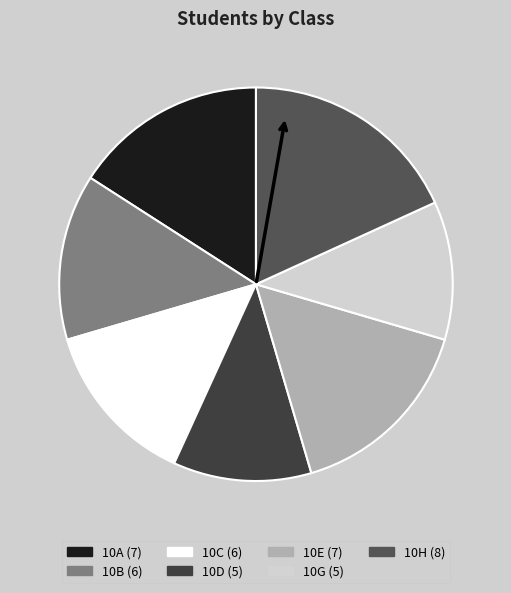

Do 10C and 10H together represent more than half of the pie?

No